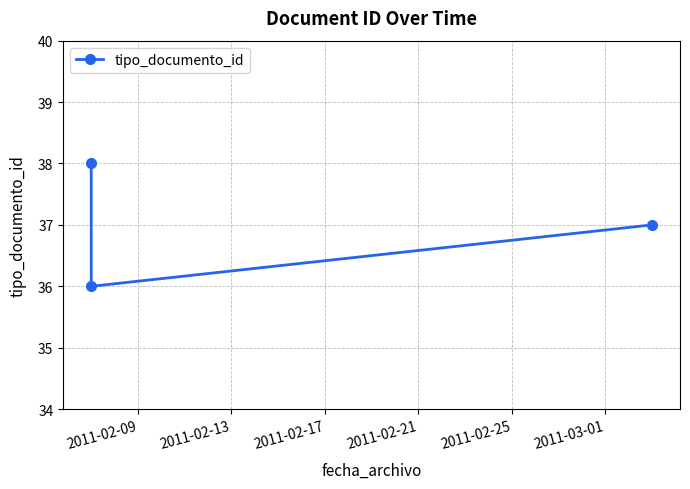

What is the sum of the values at 2011-02-09 and 2011-02-13?

74